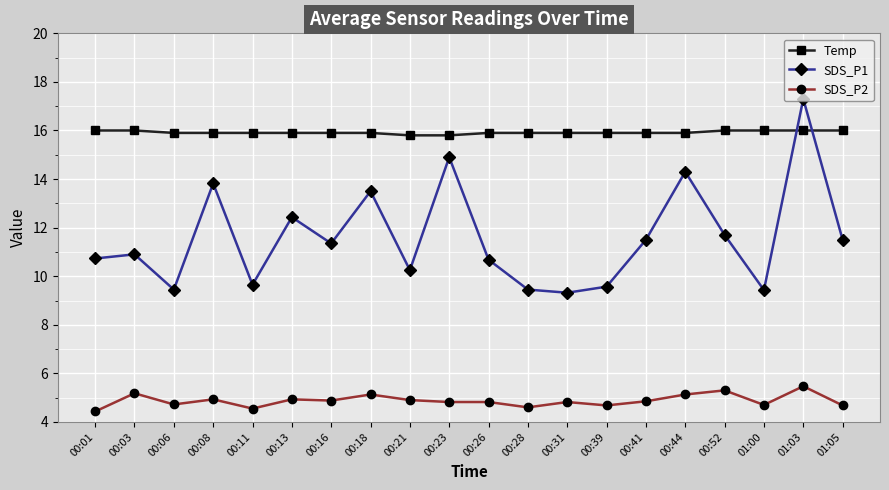

What is the difference between the second highest and minimum values in the SDS_P2 series?

0.9